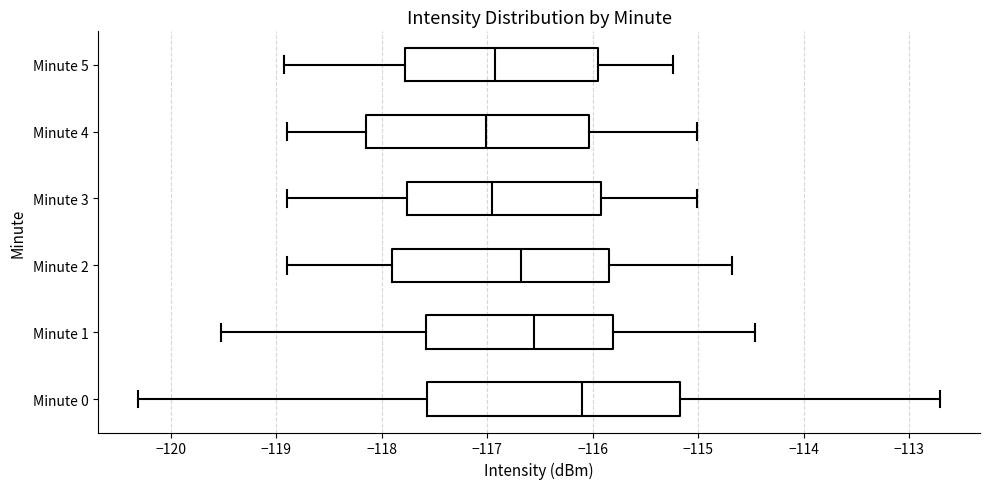

Reading bottom to top, read every box against the x-axis: the position of its median line, the range the box covers, and the ends of its whiskers. The values are not printed on the chart, so give them approximately, as read against the axis.

Minute 0: median -116.1, box -117.6 to -115.2, whiskers -120.3 to -112.7
Minute 1: median -116.6, box -117.6 to -115.8, whiskers -119.5 to -114.5
Minute 2: median -116.7, box -117.9 to -115.8, whiskers -118.9 to -114.7
Minute 3: median -117.0, box -117.8 to -115.9, whiskers -118.9 to -115.0
Minute 4: median -117.0, box -118.2 to -116.0, whiskers -118.9 to -115.0
Minute 5: median -116.9, box -117.8 to -116.0, whiskers -118.9 to -115.2